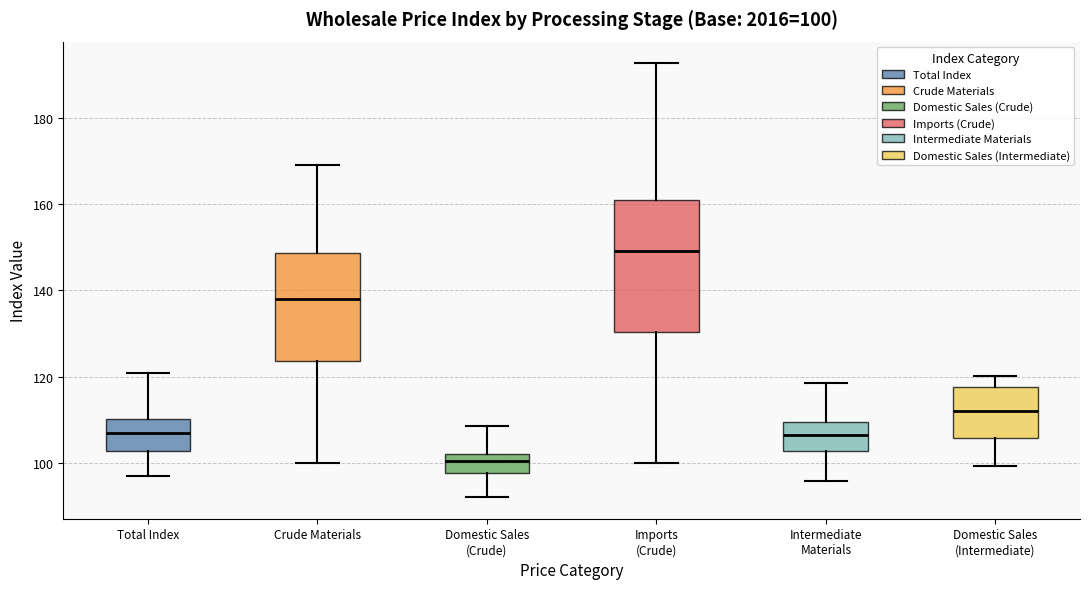

Comparing the boxes themselves (not the whiskers), which one is the tallest?

Imports (Crude)